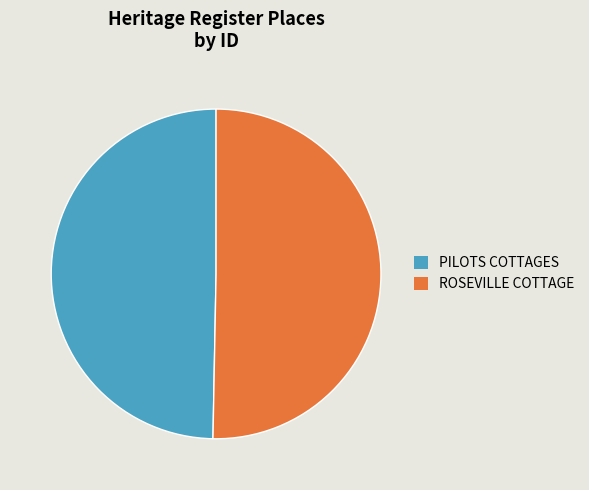

Approximately how many times larger is the value at ROSEVILLE COTTAGE compared to PILOTS COTTAGES?

1.0